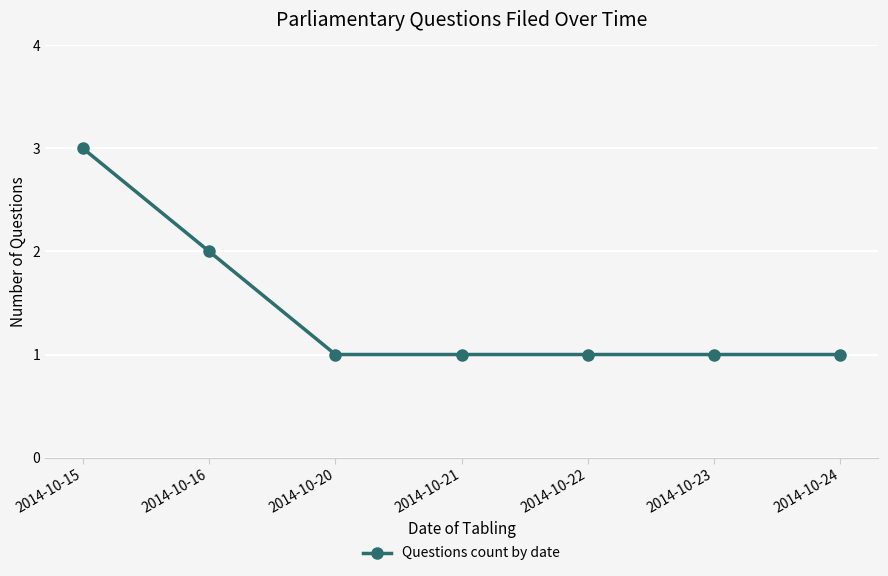

True or false: the data shows 2 at 2014-10-24.

False